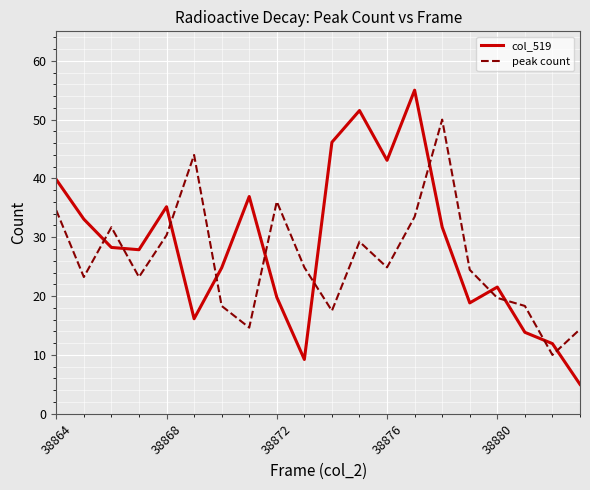

Which series has the widest spread of values?

col_519